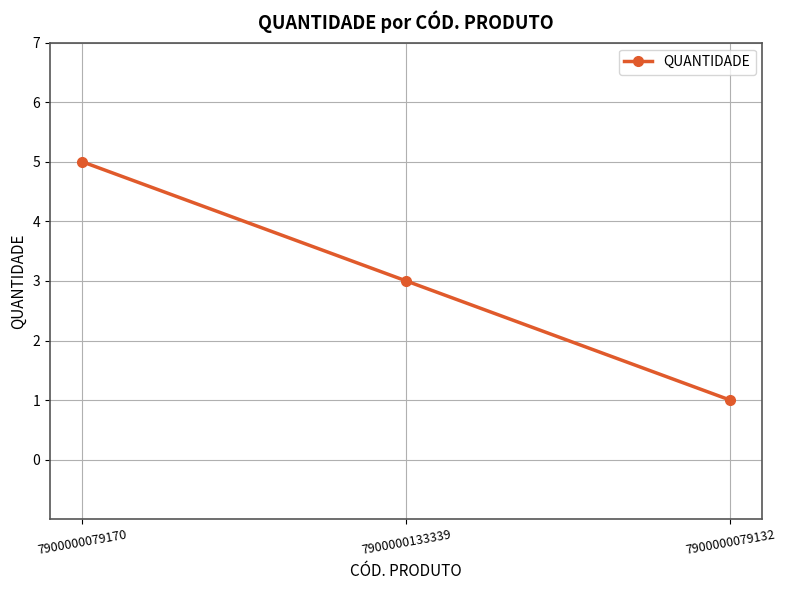

What position from the left is 7900000079132?

3